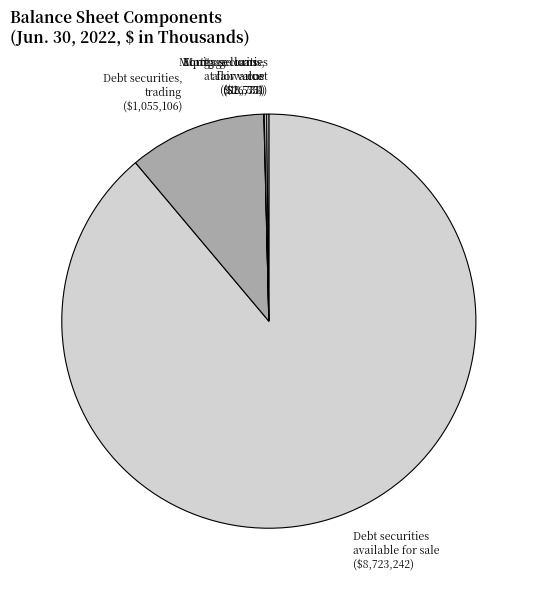

Is there any slice that represents more than half of the pie?

Yes